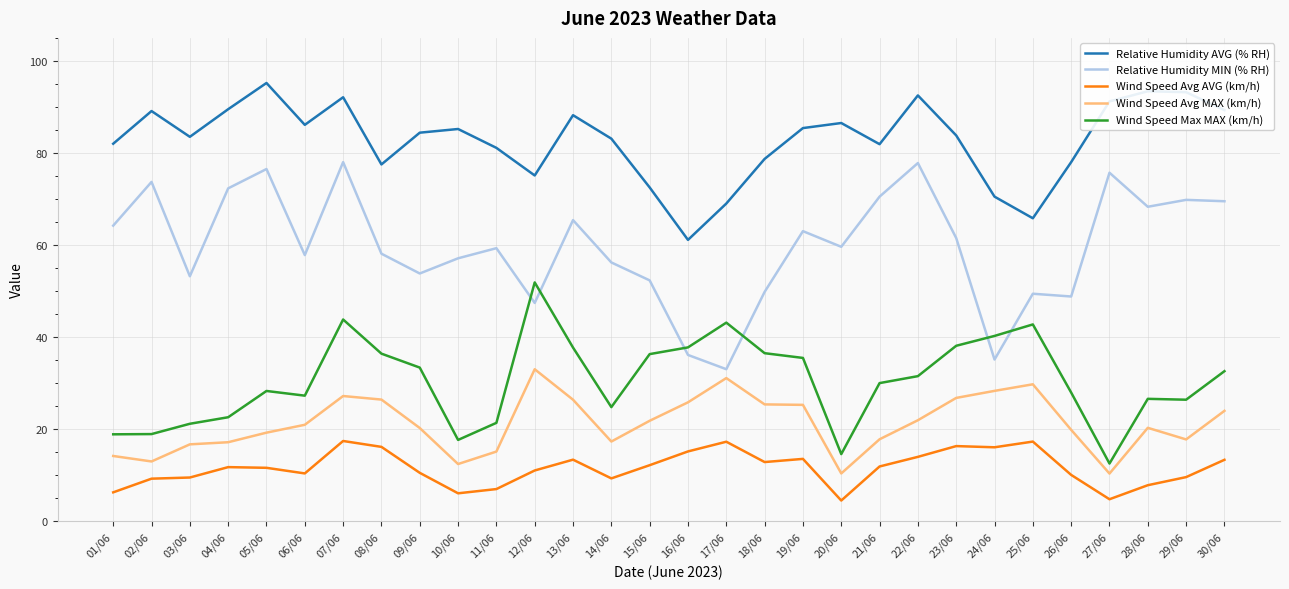

What is the difference between the maximum and minimum values in the Wind Speed Max MAX (km/h) series?

39.4